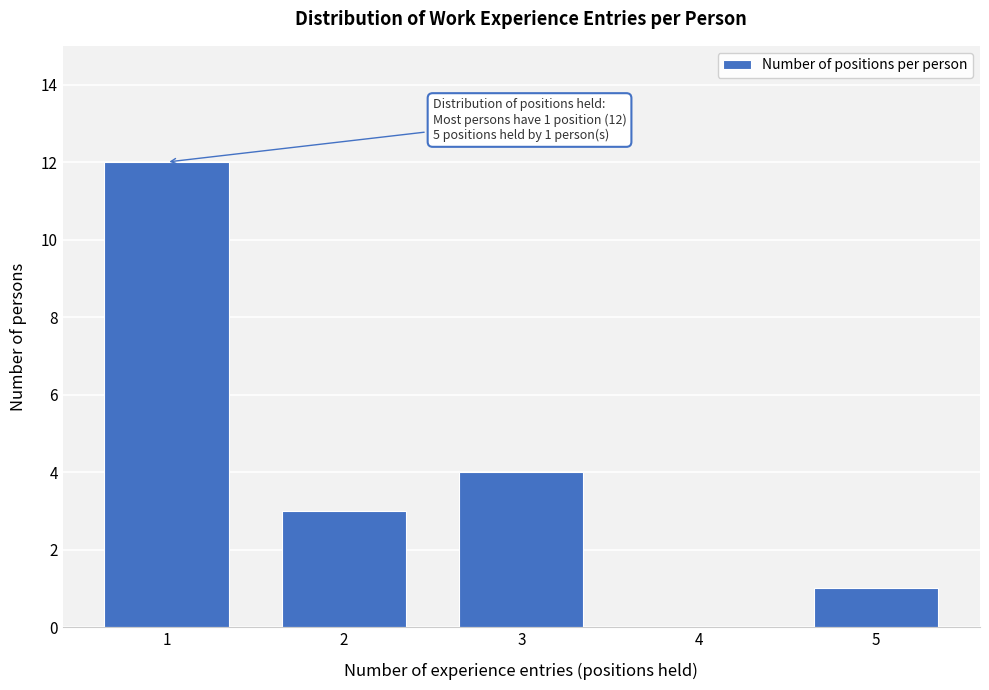

Reading right to left, transcribe all the data shown in this chart.

5=1	4=0	3=4	2=3	1=12